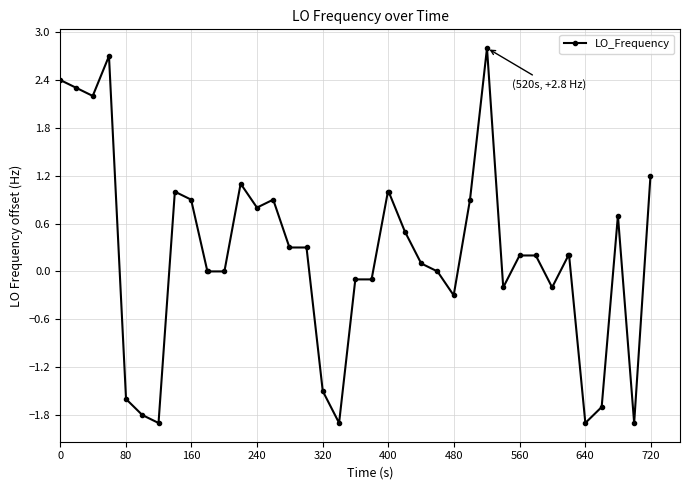

How many data points does each series have?

40